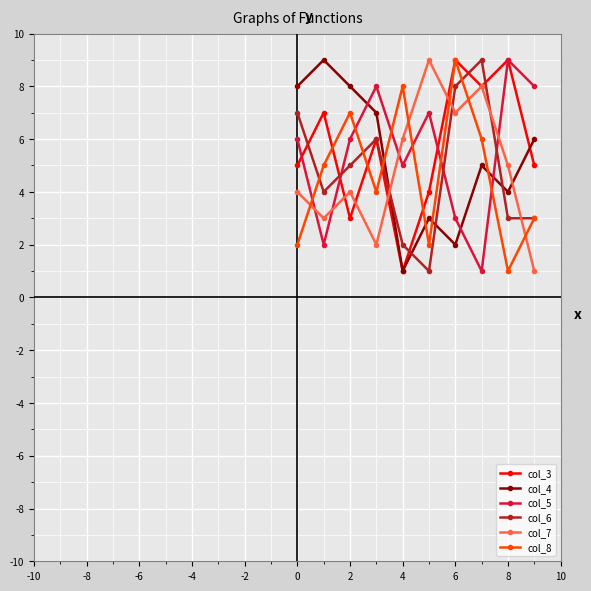

What is the maximum value shown in the chart?

9